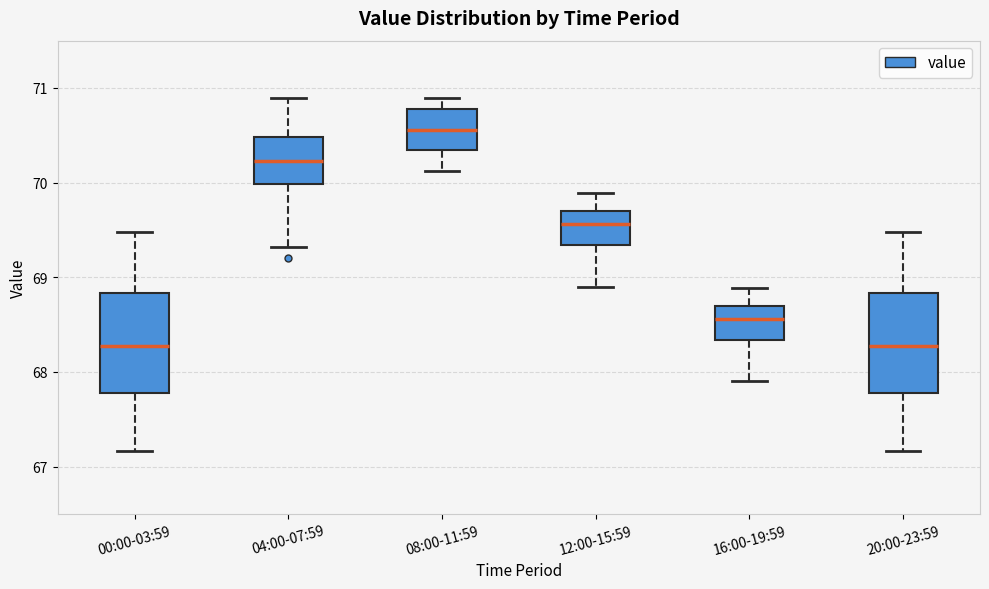

Reading left to right, read every box against the y-axis: the position of its median line, the range the box covers, and the ends of its whiskers. The values are not printed on the chart, so give them approximately, as read against the axis.

00:00-03:59: median 68.3, box 67.8 to 68.8, whiskers 67.2 to 69.5
04:00-07:59: median 70.2, box 70.0 to 70.5, whiskers 69.3 to 70.9
08:00-11:59: median 70.6, box 70.3 to 70.8, whiskers 70.1 to 70.9
12:00-15:59: median 69.6, box 69.3 to 69.7, whiskers 68.9 to 69.9
16:00-19:59: median 68.6, box 68.3 to 68.7, whiskers 67.9 to 68.9
20:00-23:59: median 68.3, box 67.8 to 68.8, whiskers 67.2 to 69.5